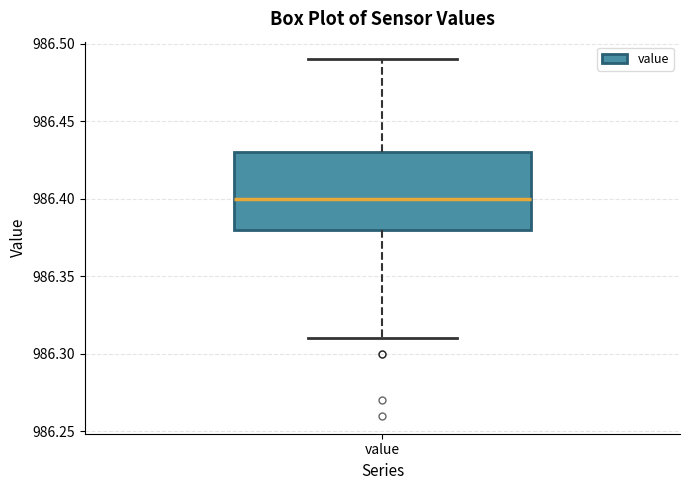

Where does the median line of the box for value sit on the y-axis? The values are not printed on the chart, so give them approximately, as read against the axis.

986.40